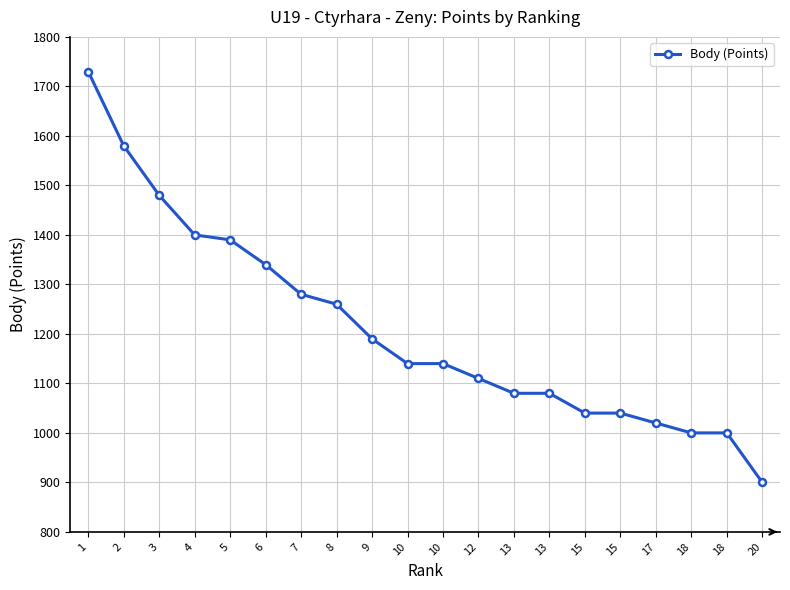

What is the value of the 17th point from the left?

1020